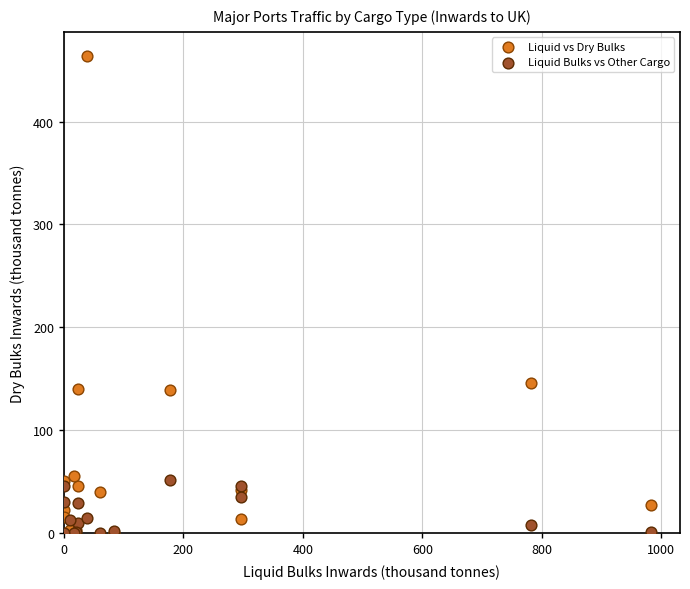

In the Liquid vs Dry Bulks series, what Y value is closest to 232?

146